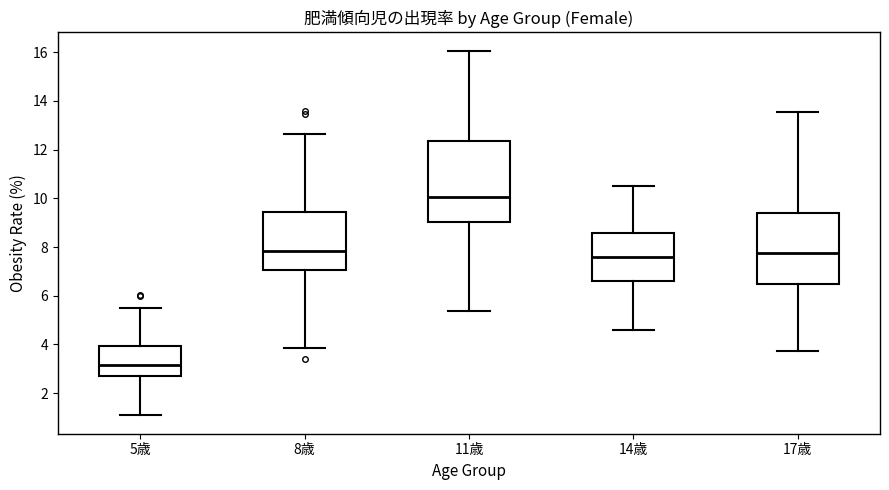

Reading left to right, transcribe this box plot: for each box, give where its median line is, the range the box spans, and where its two whiskers end, as read against the y-axis. The values are not printed on the chart, so give them approximately, as read against the axis.

5歳: median 3.2, box 2.8 to 4.0, whiskers 1.0 to 5.6
8歳: median 7.8, box 7.0 to 9.4, whiskers 3.8 to 12.6
11歳: median 10.0, box 9.0 to 12.4, whiskers 5.4 to 16.0
14歳: median 7.6, box 6.6 to 8.6, whiskers 4.6 to 10.6
17歳: median 7.8, box 6.4 to 9.4, whiskers 3.8 to 13.6